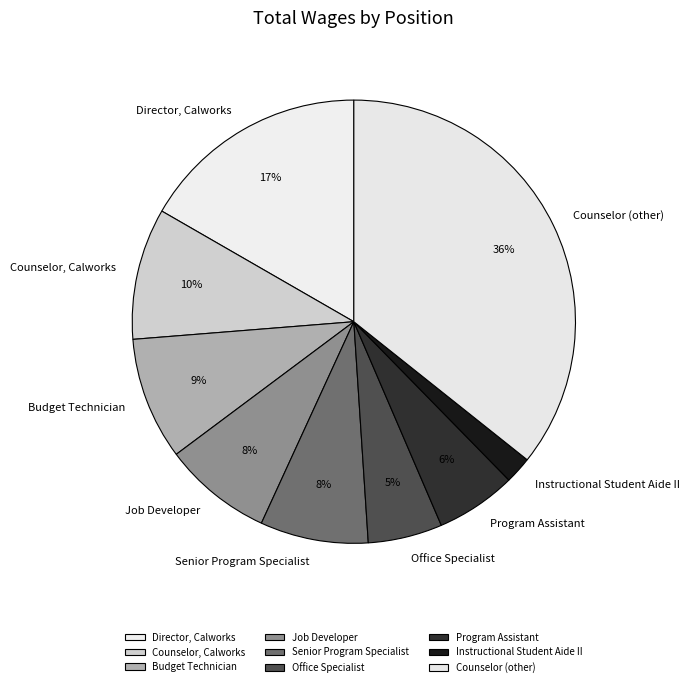

Which has a higher value, Budget Technician or Counselor (other)?

Counselor (other)